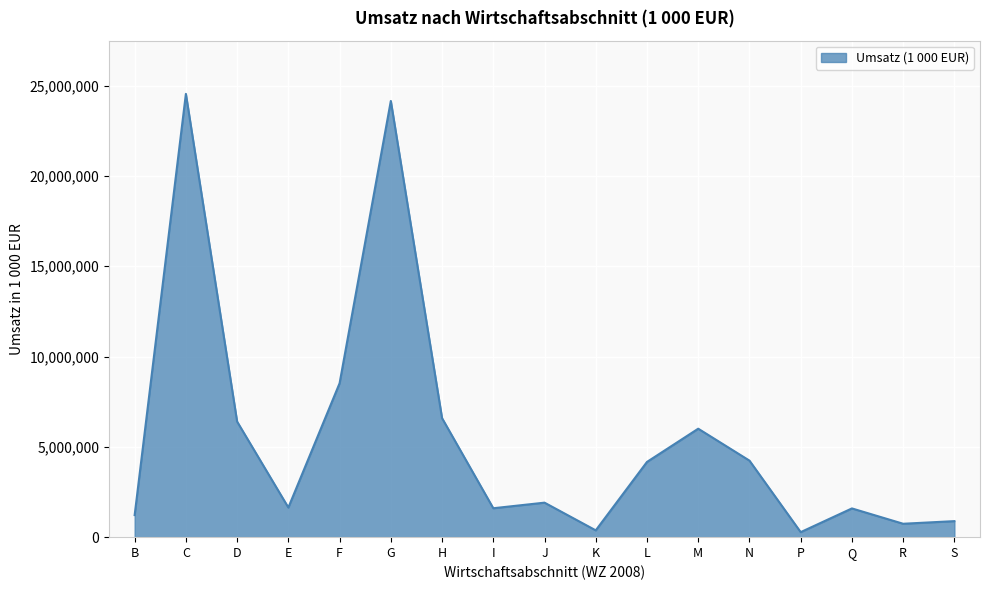

What is the maximum value shown in the chart?

24541773